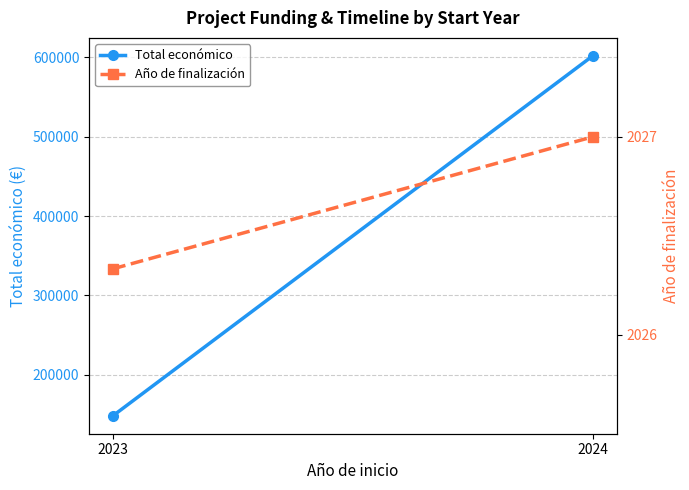

What is the value of the Total económico point at the 1st from the left?

148333.2